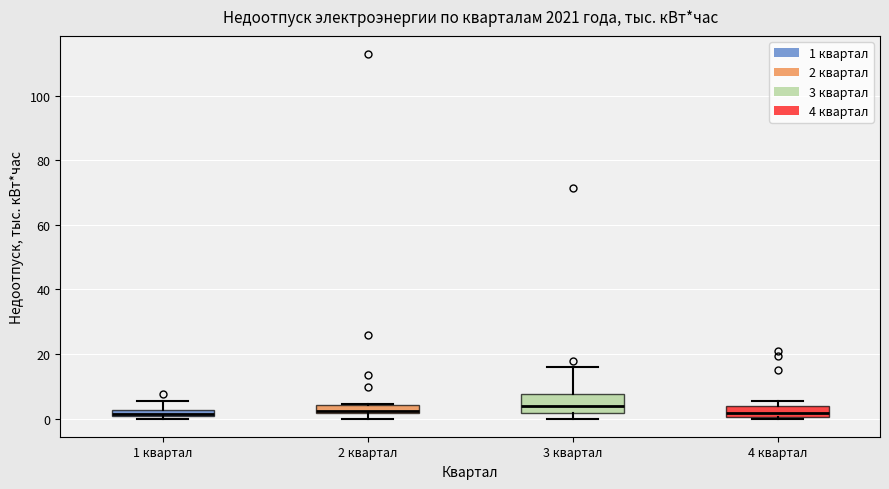

Which box is the tallest, from its lower edge to its upper edge?

3 квартал